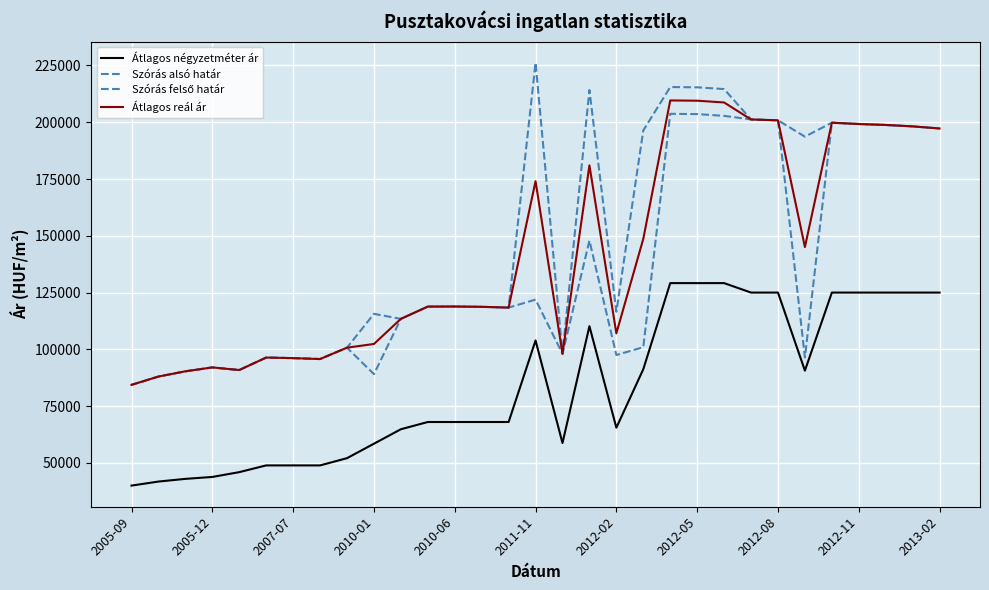

Count the number of data series in this chart.

4